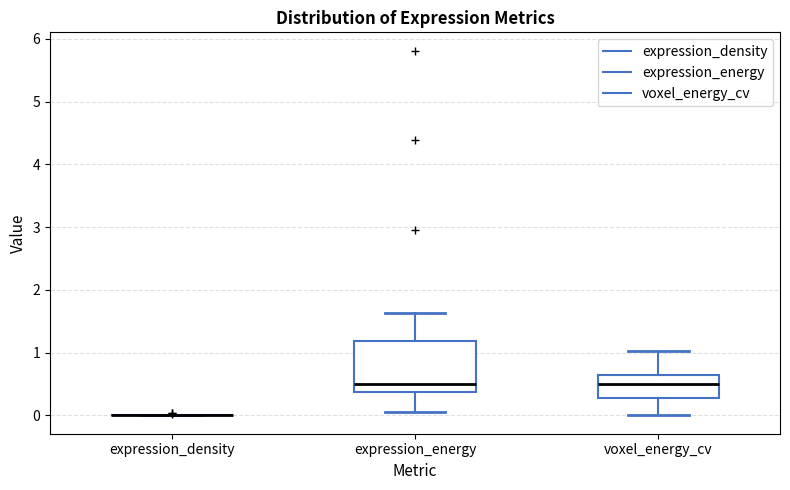

Where is the upper edge of the box for voxel_energy_cv on the y-axis? The values are not printed on the chart, so give them approximately, as read against the axis.

0.6